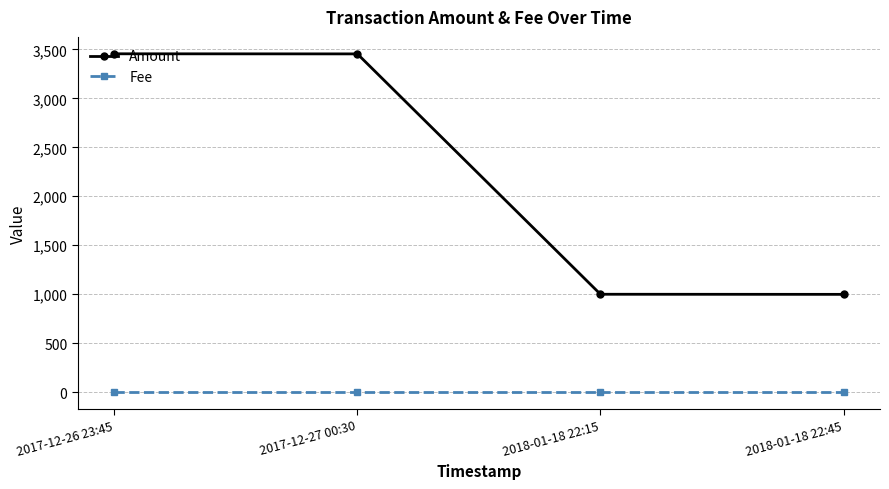

What is the label of the 3rd point from the left?

2018-01-18 22:15